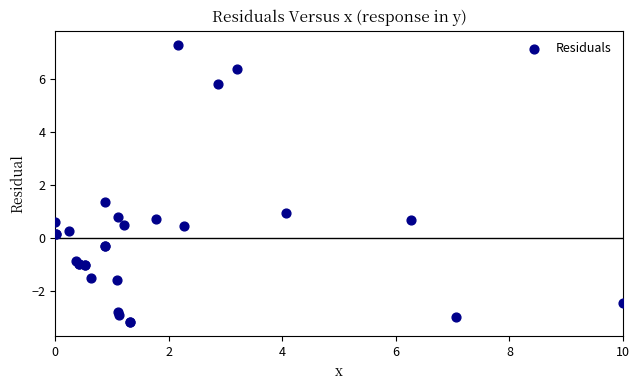

What Y value in the scatter plot is closest to 2?

1.3